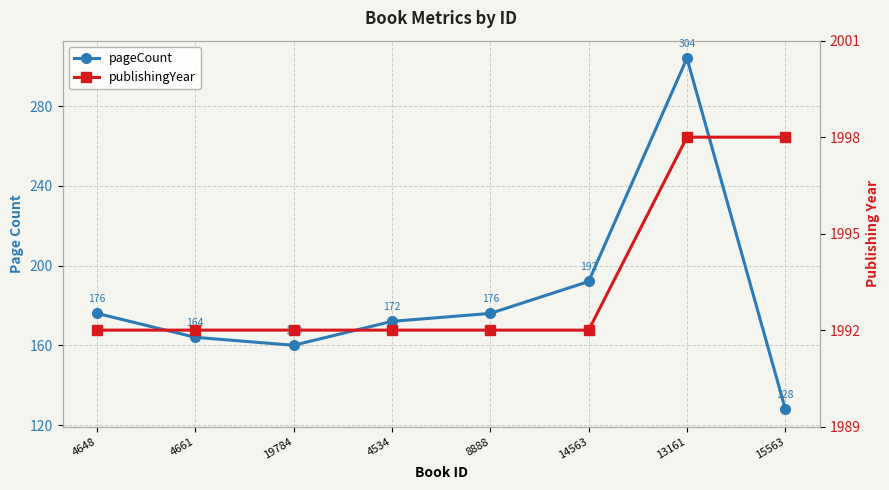

True or false: publishingYear has more than 1 points higher than both neighbors.

False